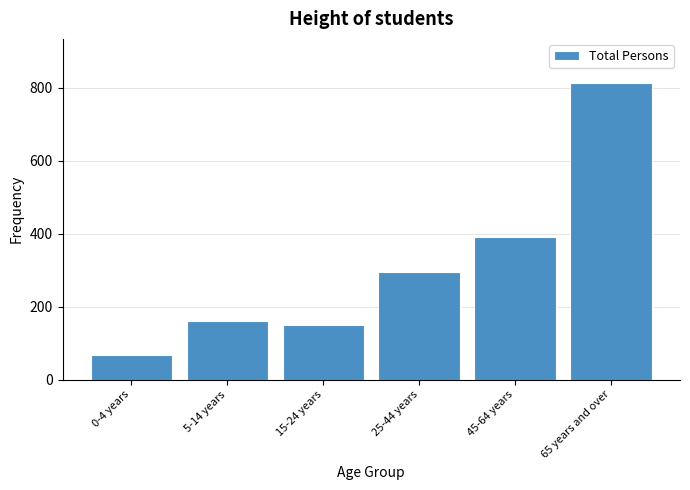

Reading left to right, transcribe all the data shown in this chart.

67	161	150	296	391	812